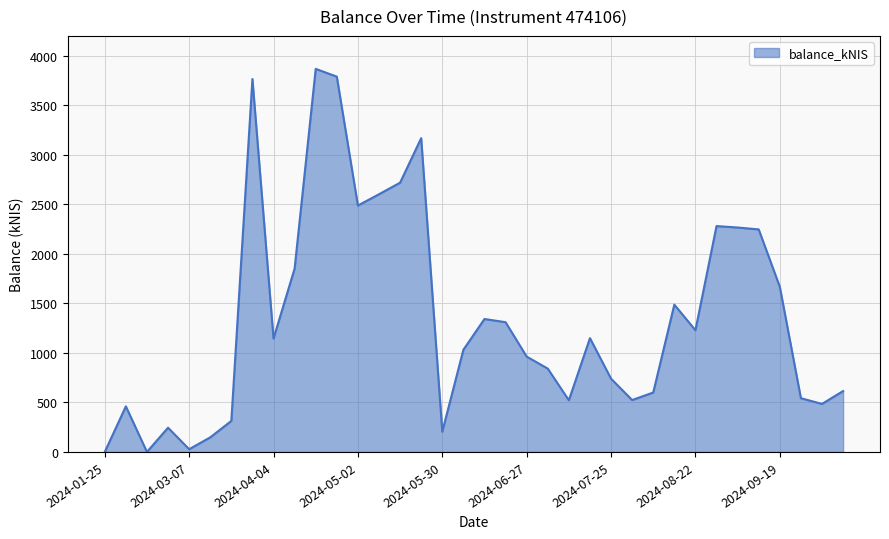

What is the maximum value shown in the chart?

3867.1